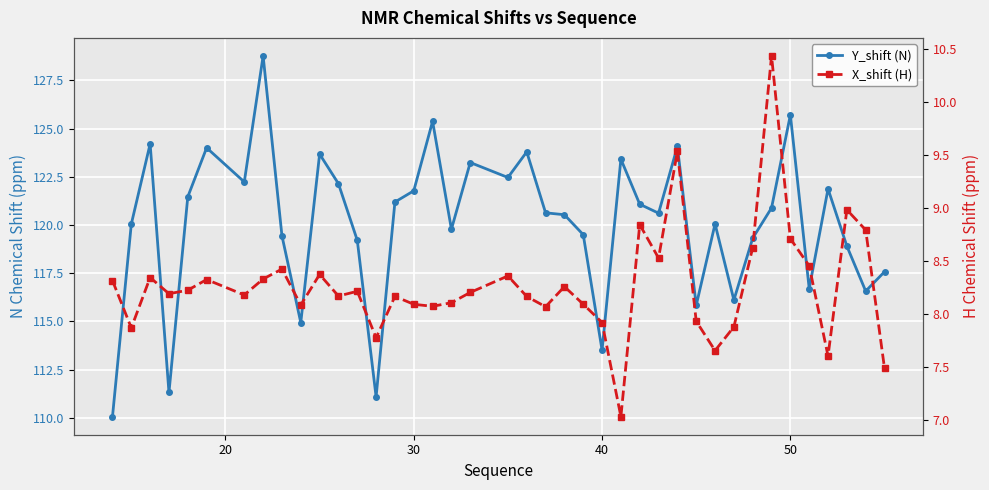

What is the average value of the Y_shift (N) series?

120.1